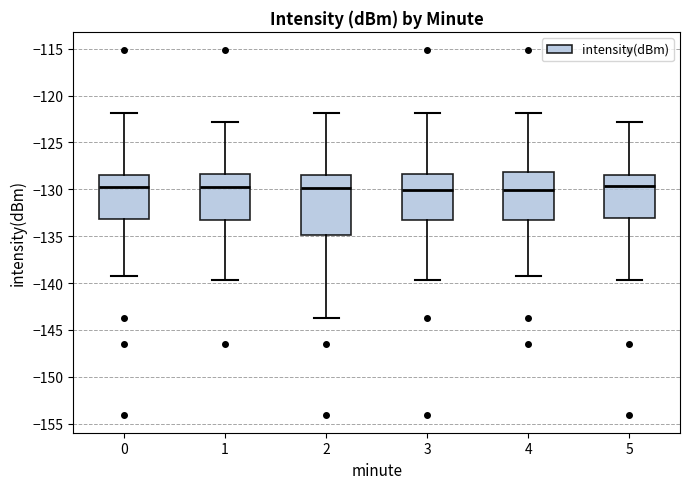

Where does the lower whisker of the box at x = 2 end on the y-axis? The values are not printed on the chart, so give them approximately, as read against the axis.

-144.0